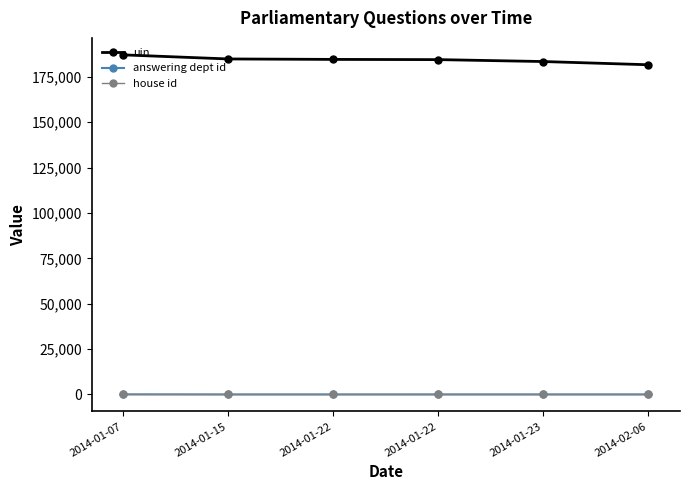

Does the chart display data point markers on the line(s)?

Yes